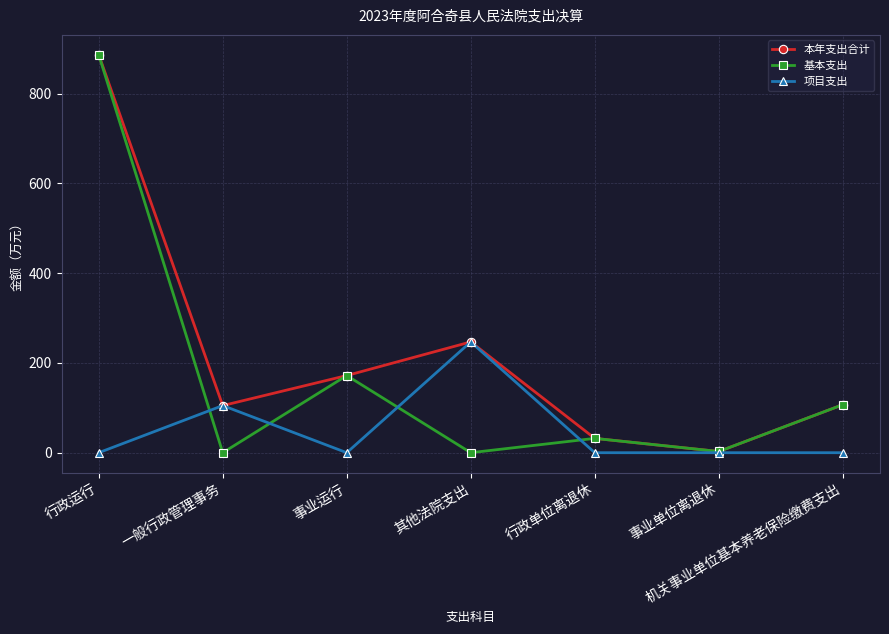

Is it true that 项目支出 equals 141.6 at 事业单位离退休?

False